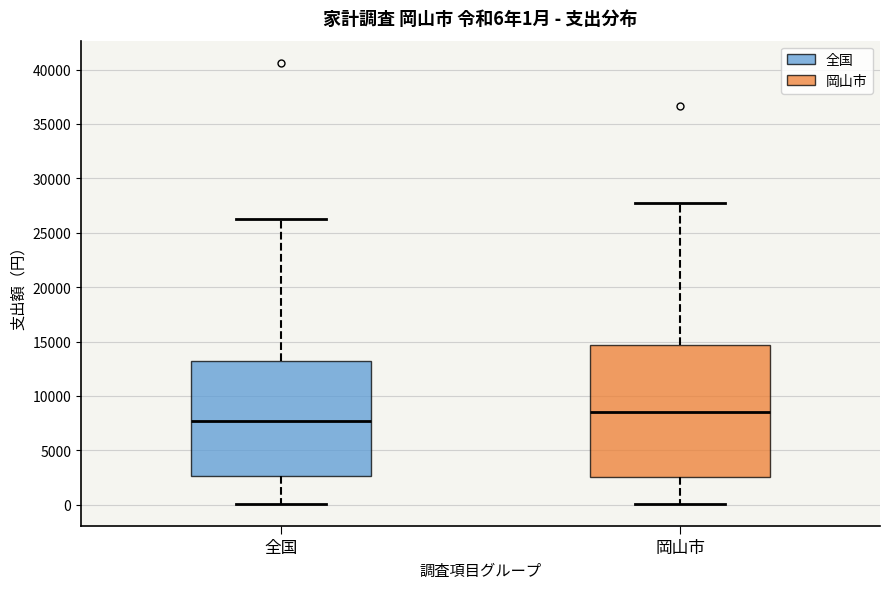

Which box is the tallest, from its lower edge to its upper edge?

岡山市